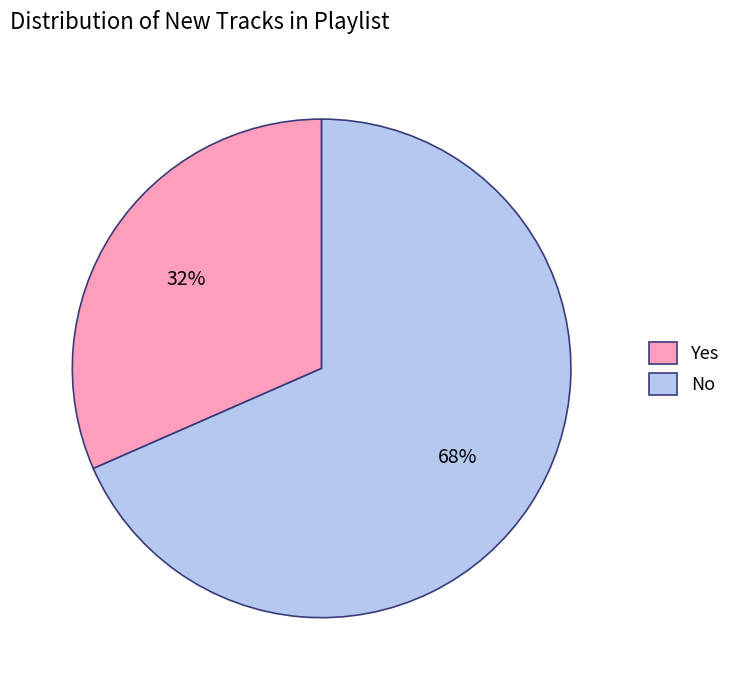

To the nearest percent, what is the average slice percentage?

50%